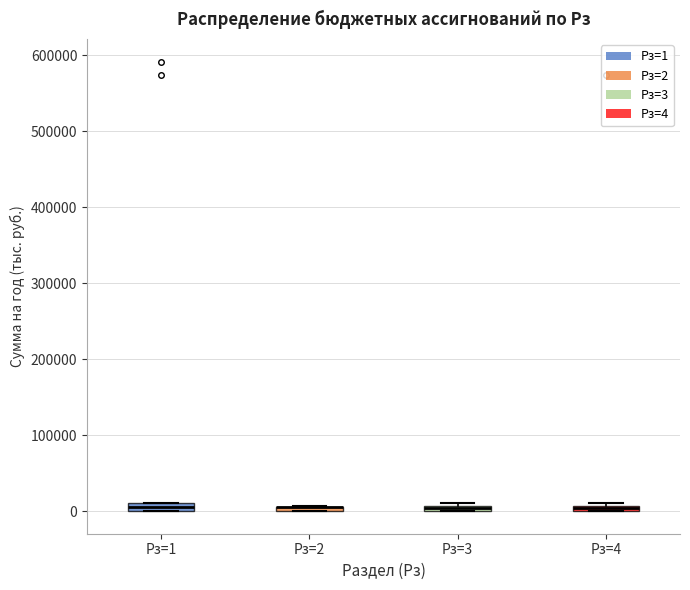

Where is the lower edge of the box for Рз=4 on the y-axis? The values are not printed on the chart, so give them approximately, as read against the axis.

0